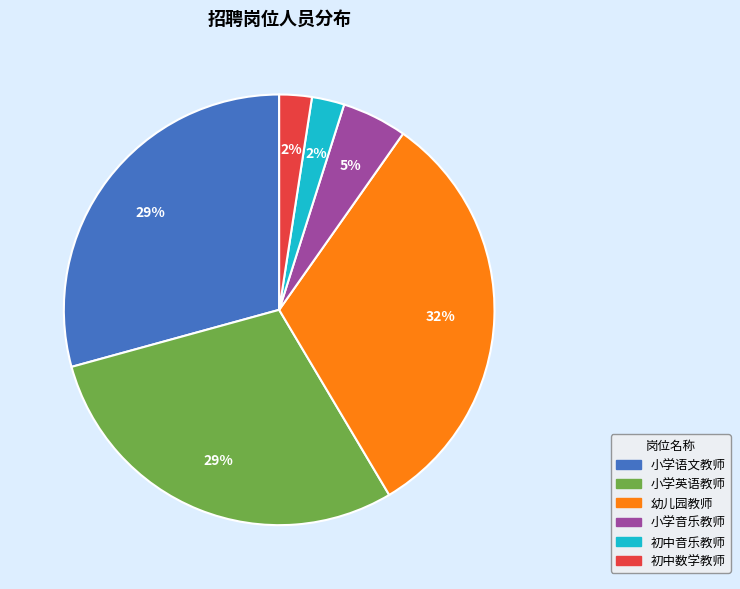

Which category has the biggest portion of the pie?

幼儿园教师